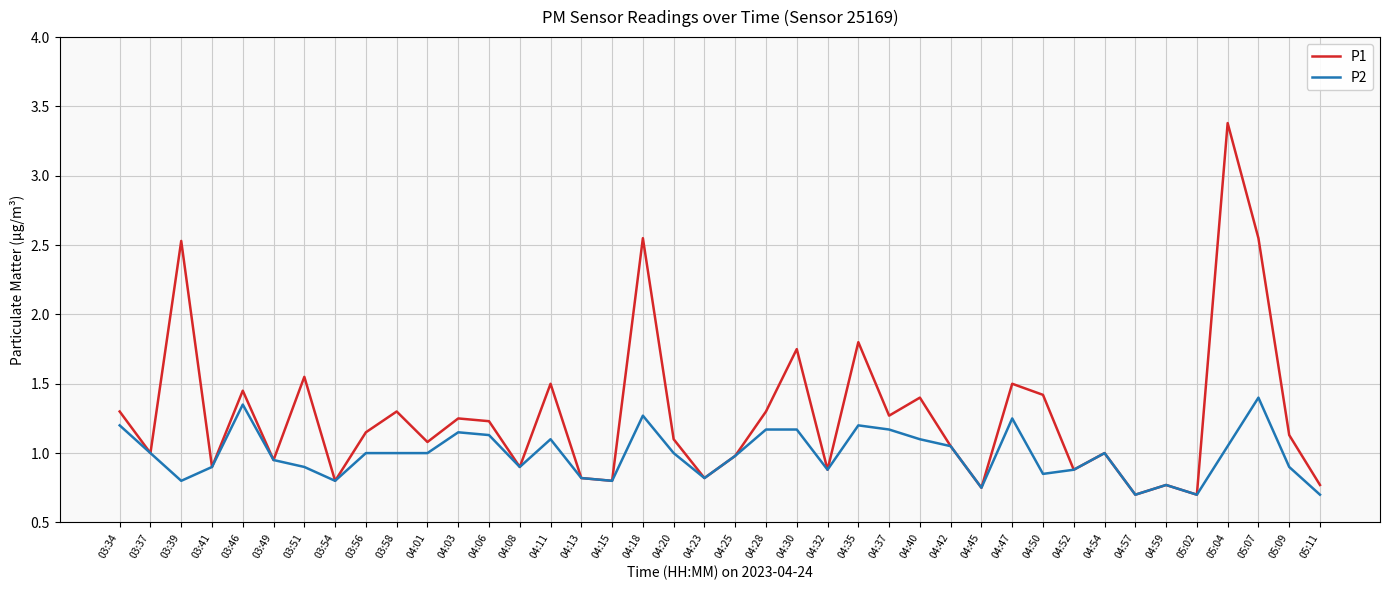

Where is the first local minimum for P2?

03:39